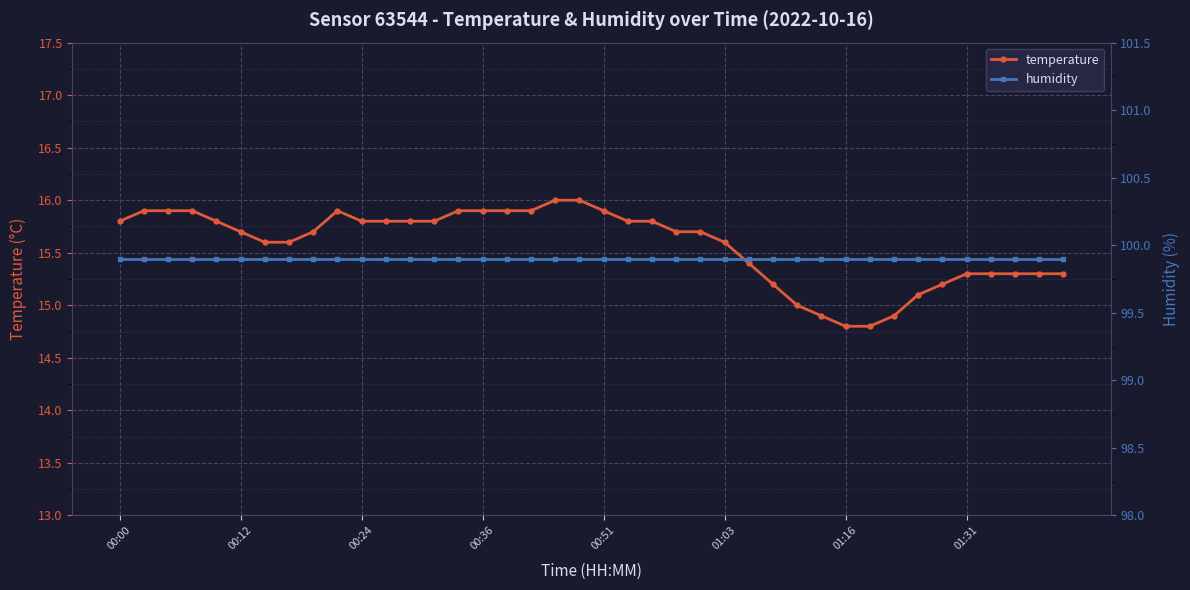

Which series has the largest range (max minus min)?

temperature